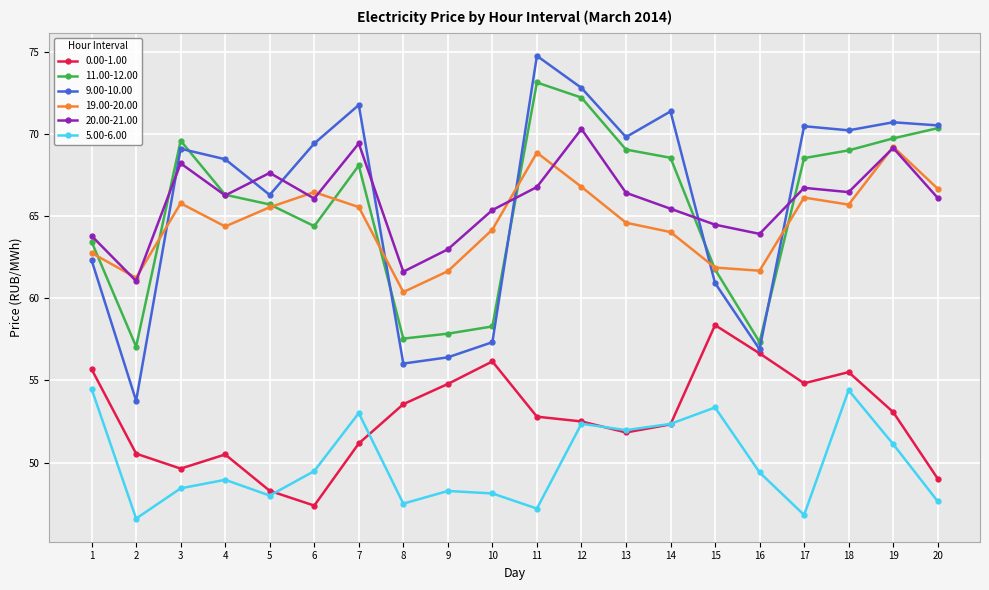

True or false: 5.00-6.00 and 20.00-21.00 intersect in this chart.

False